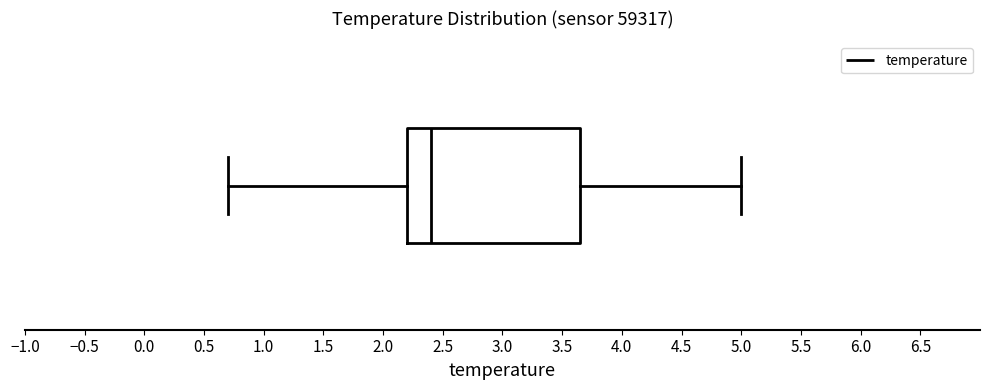

Where is the right edge of the box on the x-axis? The values are not printed on the chart, so give them approximately, as read against the axis.

3.65